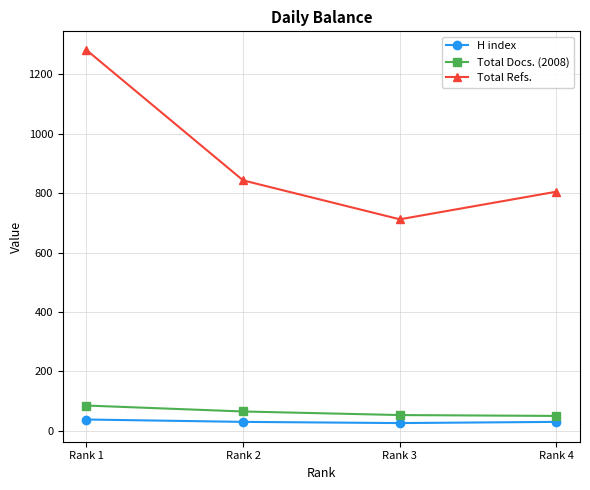

True or false: Total Docs. (2008) and Total Refs. intersect in this chart.

False